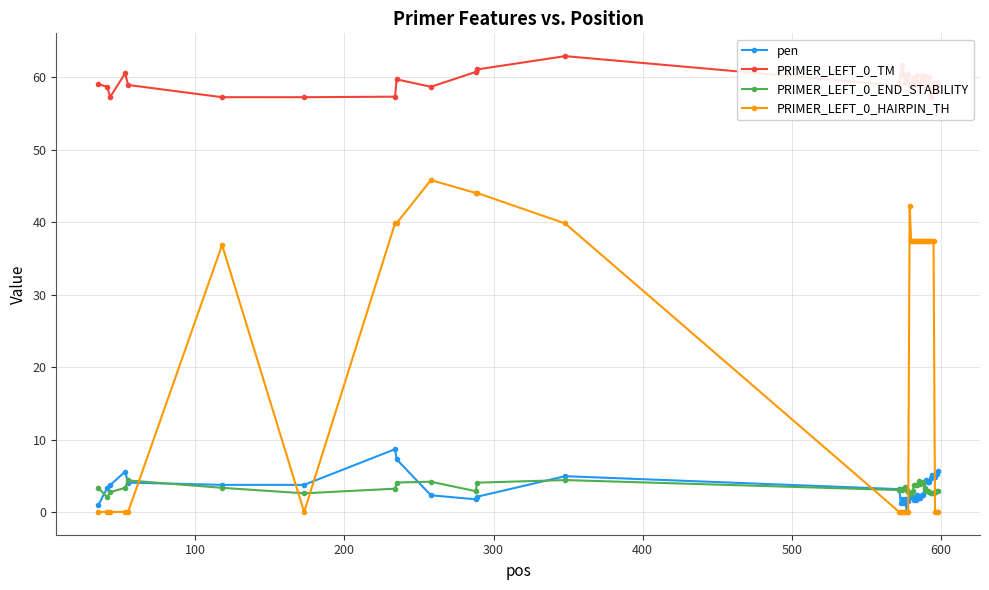

How many lines are shown in the chart?

4